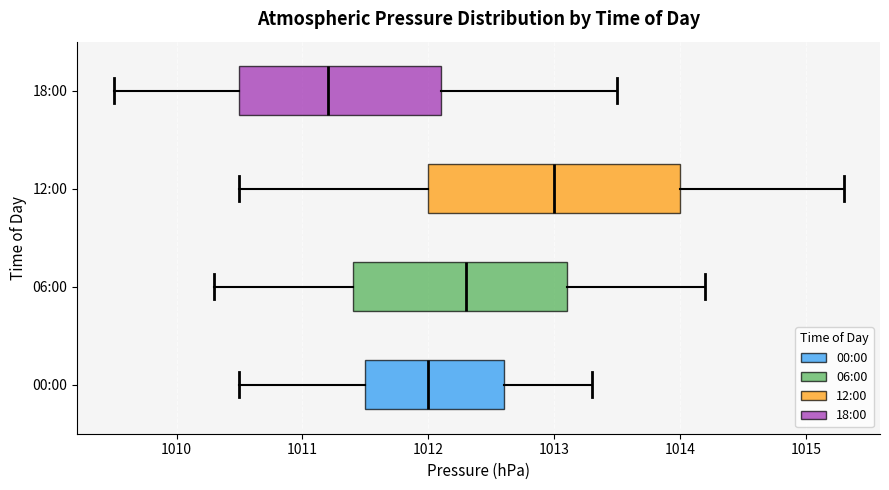

Where does the median line of the box for 06:00 sit on the x-axis? The values are not printed on the chart, so give them approximately, as read against the axis.

1012.3